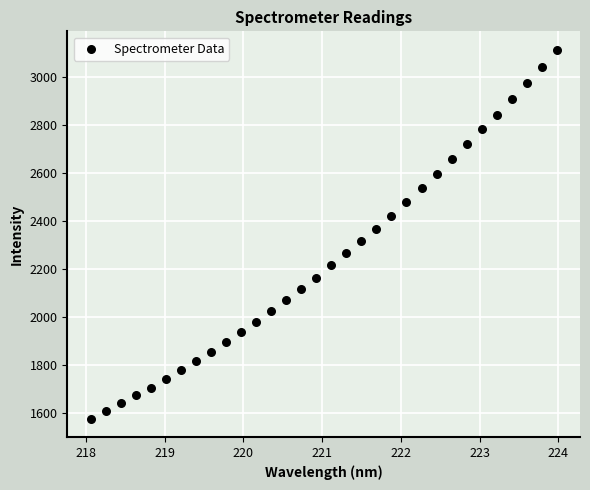

What is the range of Y values (max minus min)?

1537.4